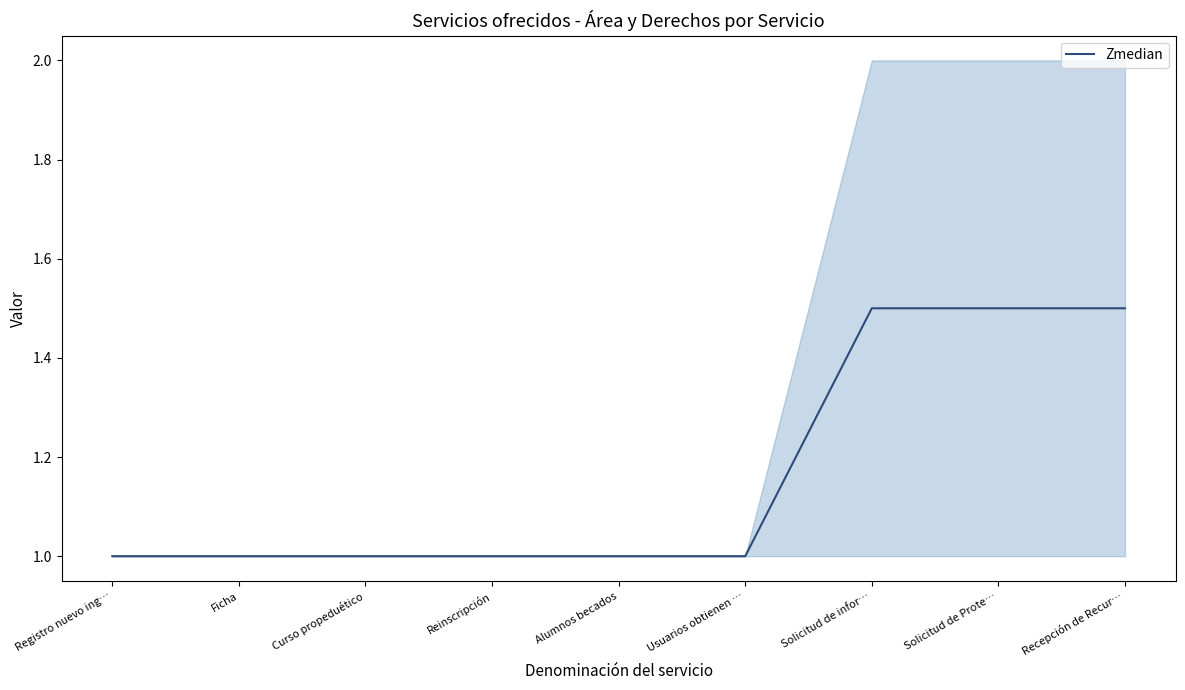

Count the number of data series in this chart.

1